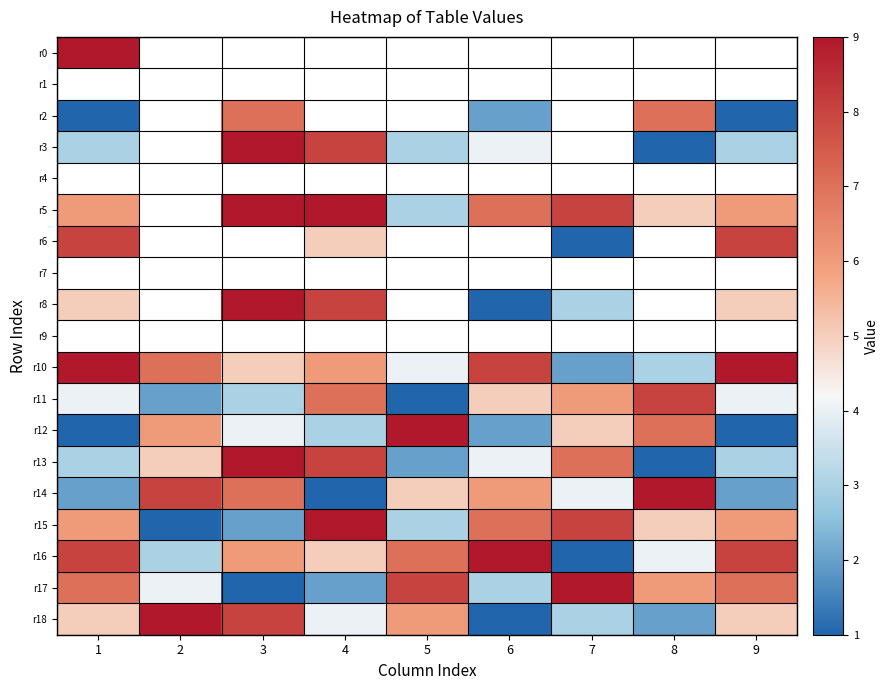

Which series has the largest range (max minus min)?

r3